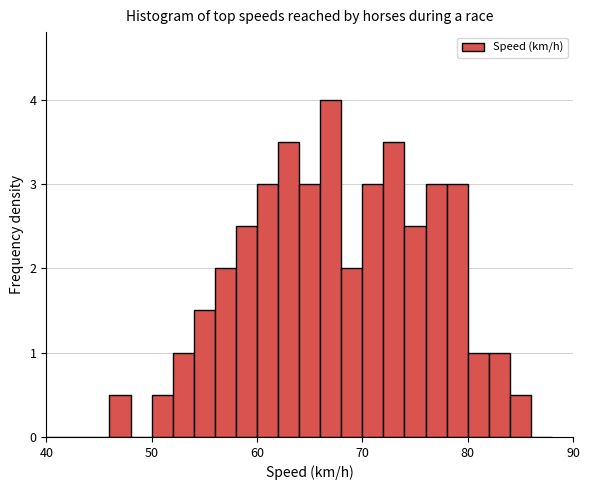

Around what value on the x-axis is the tallest bar? Give the approximate position of its centre, as read against the axis.

67